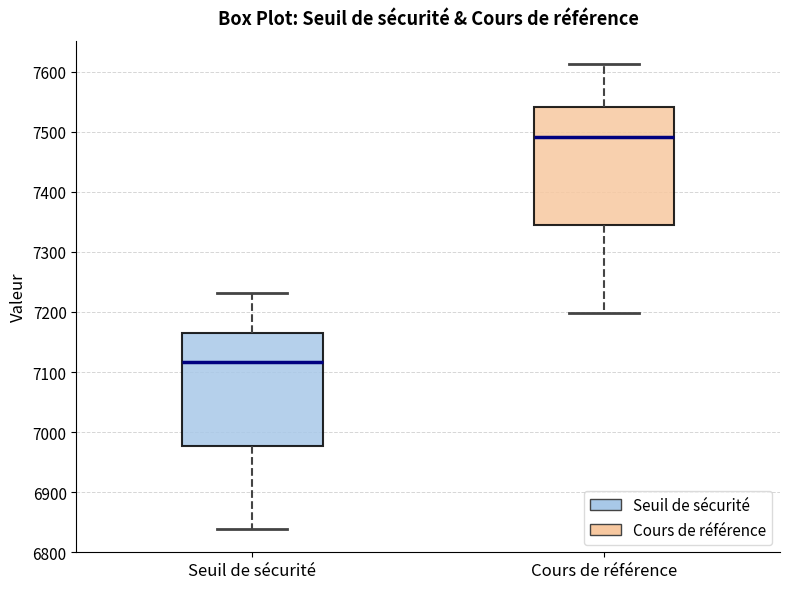

Where is the upper edge of the box for Seuil de sécurité on the y-axis? The values are not printed on the chart, so give them approximately, as read against the axis.

7160